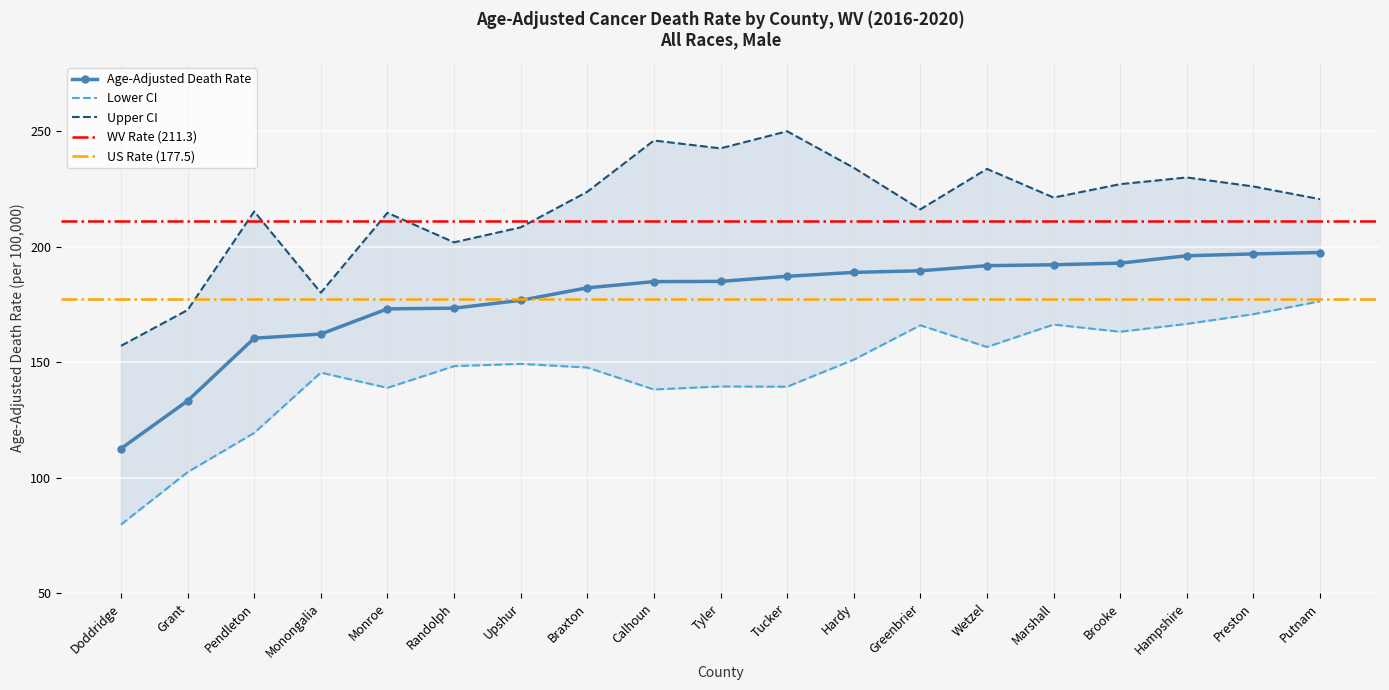

True or false: Age-Adjusted Death Rate and Lower CI cross at least once.

False